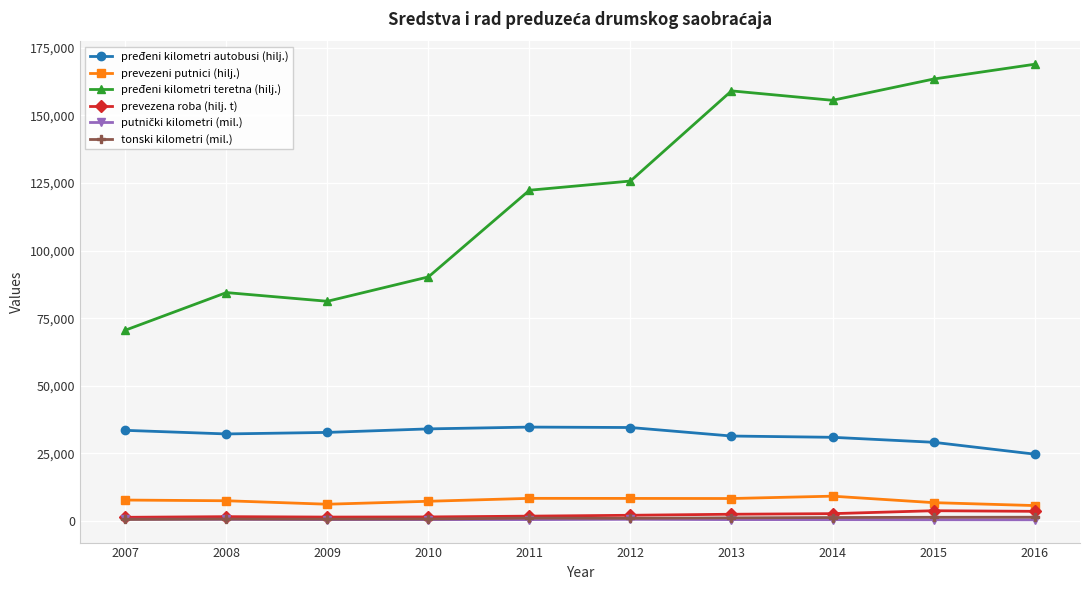

Is the value of pređeni kilometri teretna (hilj.) at 2013 greater than the value of pređeni kilometri autobusi (hilj.) at 2009?

Yes